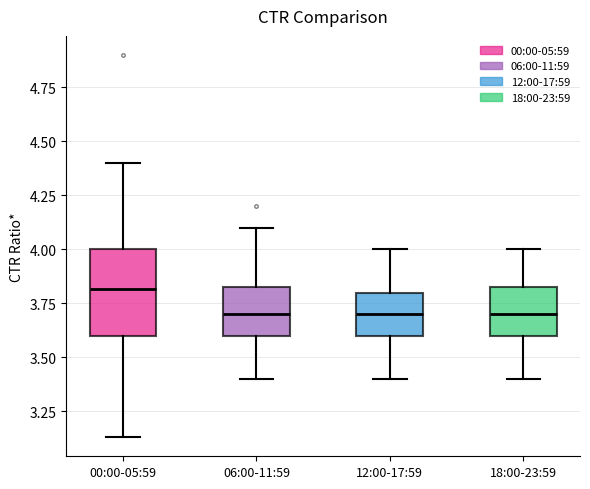

Reading left to right, read every box against the y-axis: the position of its median line, the range the box covers, and the ends of its whiskers. The values are not printed on the chart, so give them approximately, as read against the axis.

00:00-05:59: median 3.80, box 3.60 to 4.00, whiskers 3.15 to 4.40
06:00-11:59: median 3.70, box 3.60 to 3.85, whiskers 3.40 to 4.10
12:00-17:59: median 3.70, box 3.60 to 3.80, whiskers 3.40 to 4.00
18:00-23:59: median 3.70, box 3.60 to 3.85, whiskers 3.40 to 4.00